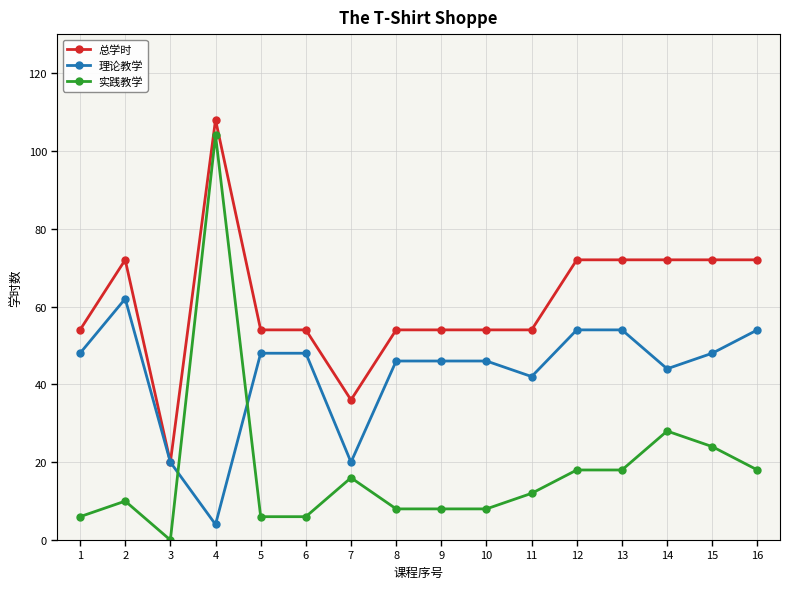

Reading right to left, transcribe all the data shown in this chart.

总学时: 16=72	15=72	14=72	13=72	12=72	11=54	10=54	9=54	8=54	7=36	6=54	5=54	4=108	3=20	2=72	1=54
理论教学: 16=54	15=48	14=44	13=54	12=54	11=42	10=46	9=46	8=46	7=20	6=48	5=48	4=4	3=20	2=62	1=48
实践教学: 16=18	15=24	14=28	13=18	12=18	11=12	10=8	9=8	8=8	7=16	6=6	5=6	4=104	3=0	2=10	1=6